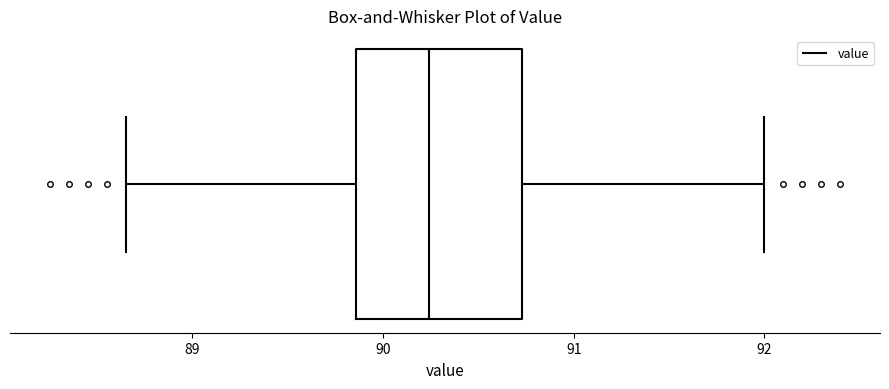

Where does the median line of the box sit on the x-axis? The values are not printed on the chart, so give them approximately, as read against the axis.

90.2